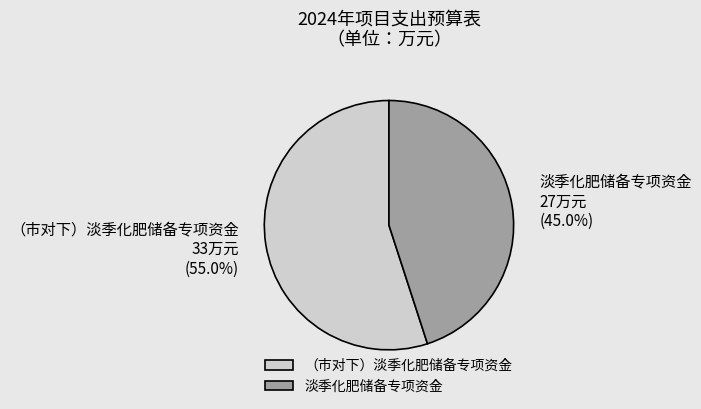

True or false: 淡季化肥储备专项资金 accounts for 58% of the total.

False